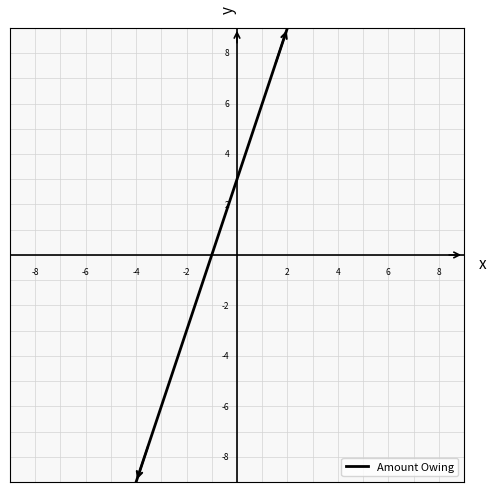

What is the maximum value shown in the chart?

9